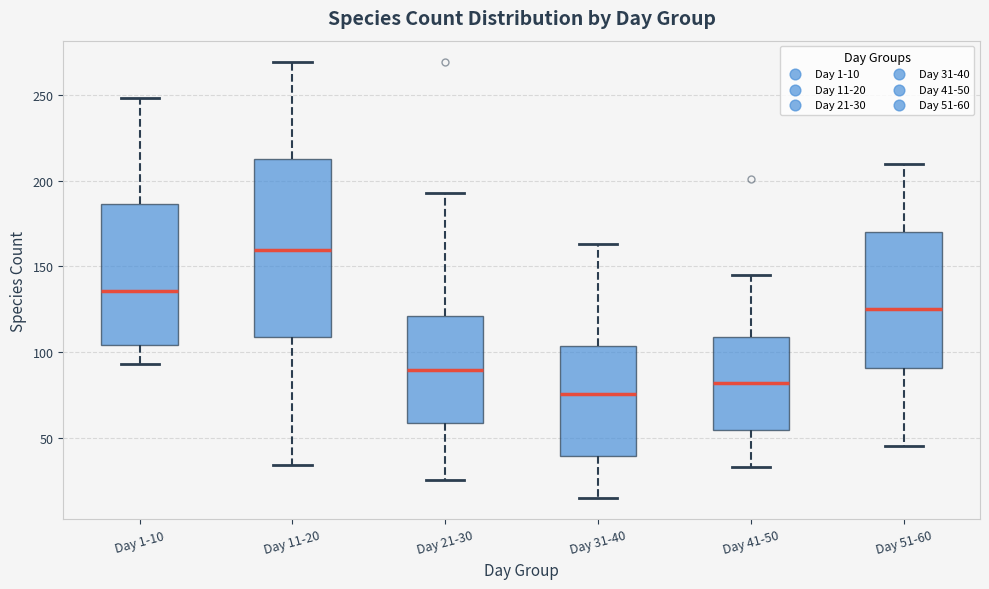

Reading left to right, read every box against the y-axis: the position of its median line, the range the box covers, and the ends of its whiskers. The values are not printed on the chart, so give them approximately, as read against the axis.

Day 1-10: median 135, box 105 to 185, whiskers 95 to 250
Day 11-20: median 160, box 110 to 215, whiskers 35 to 270
Day 21-30: median 90, box 60 to 120, whiskers 25 to 195
Day 31-40: median 75, box 40 to 105, whiskers 15 to 165
Day 41-50: median 80, box 55 to 110, whiskers 35 to 145
Day 51-60: median 125, box 90 to 170, whiskers 45 to 210